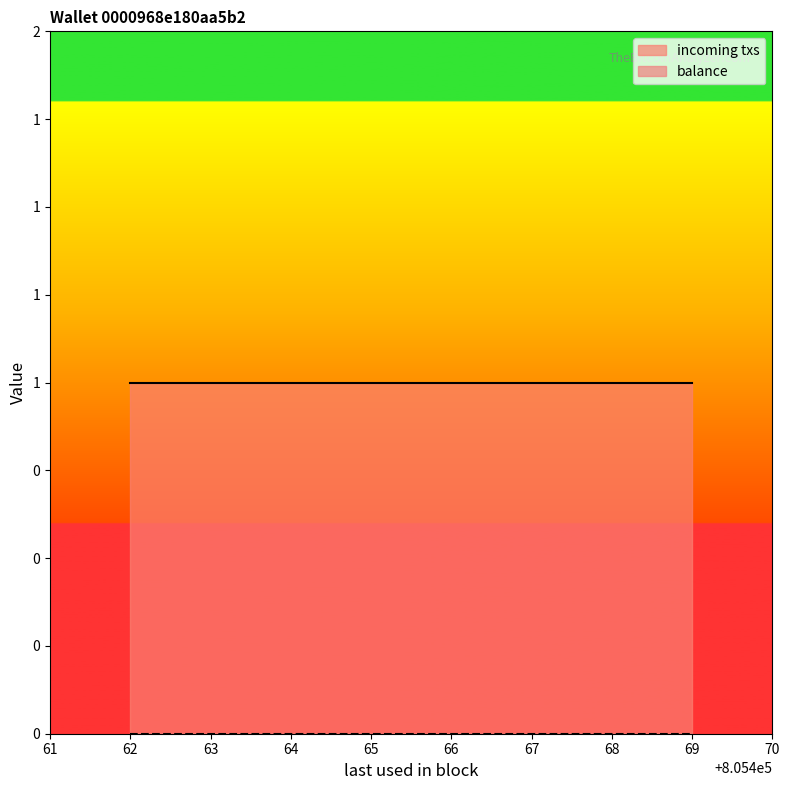

Rank the series by their maximum value, from highest to lowest.

incoming txs, balance